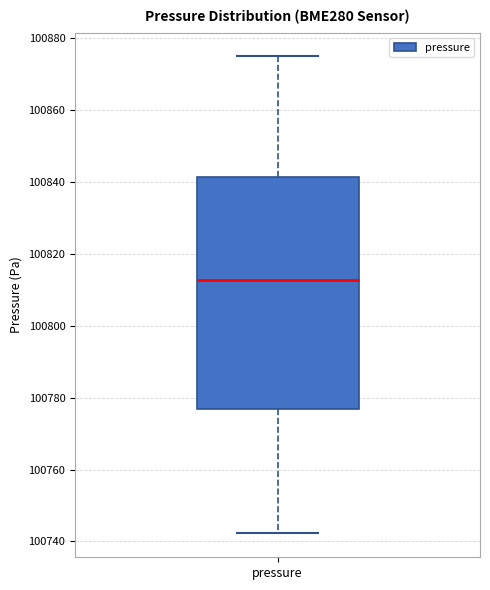

Read this box plot against the y-axis: the position of the median line, the range covered by the box, and the ends of both whiskers. The values are not printed on the chart, so give them approximately, as read against the axis.

median 100812, box 100776 to 100842, whiskers 100742 to 100874